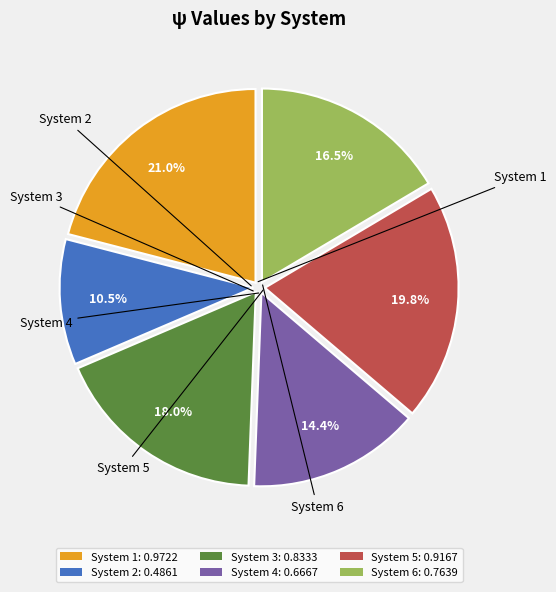

Is there a majority slice in this chart?

No